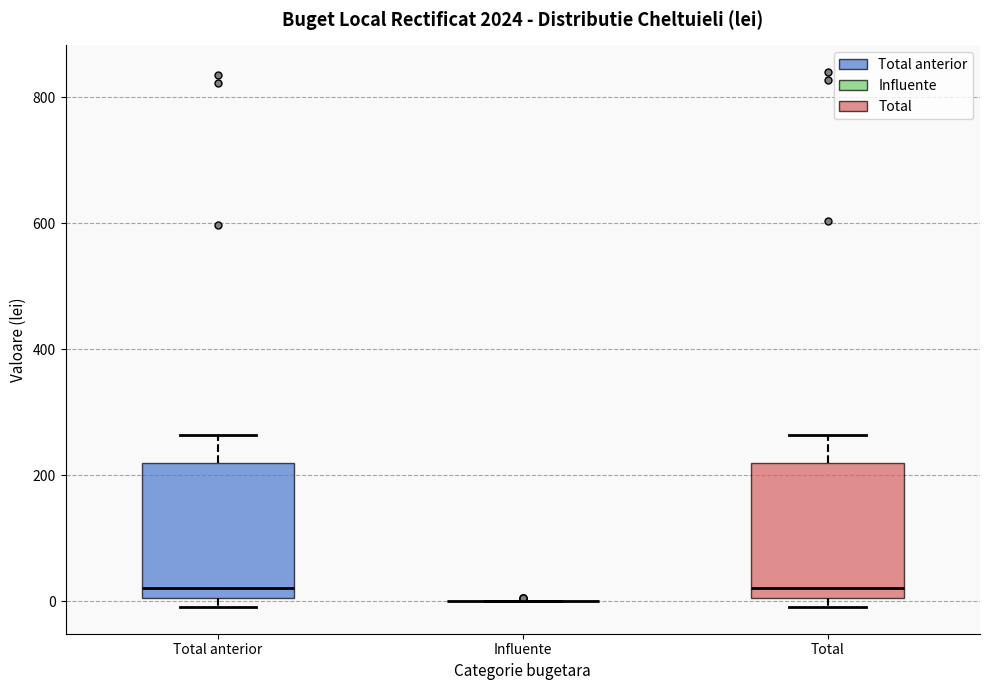

Reading left to right, read every box against the y-axis: the position of its median line, the range the box covers, and the ends of its whiskers. The values are not printed on the chart, so give them approximately, as read against the axis.

Total anterior: median 20, box 0 to 220, whiskers 0 (just below the box's lower edge) to 260
Influente: box collapsed to a line at 0, whiskers 0 to 0
Total: median 20, box 0 to 220, whiskers 0 (just below the box's lower edge) to 260